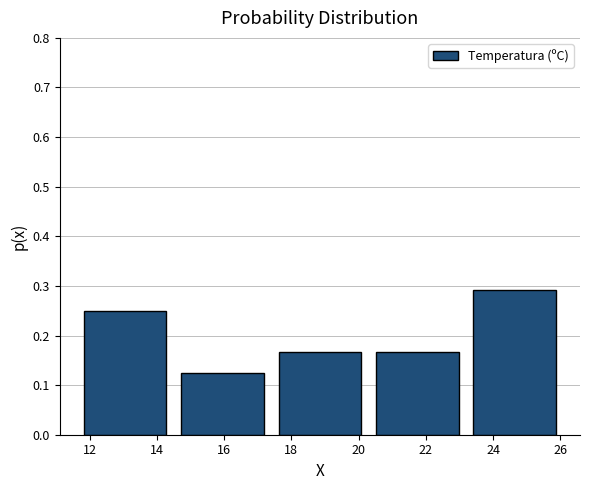

Reading left to right, transcribe this chart: for each bar, give the range it covers on the x-axis and its height. Neither the bar edges nor the heights are printed on the chart, so give them approximately, as read against the axes.

11.6 to 14.5: 0.25
14.5 to 17.4: 0.13
17.4 to 20.3: 0.17
20.3 to 23.2: 0.17
23.2 to 26.1: 0.29